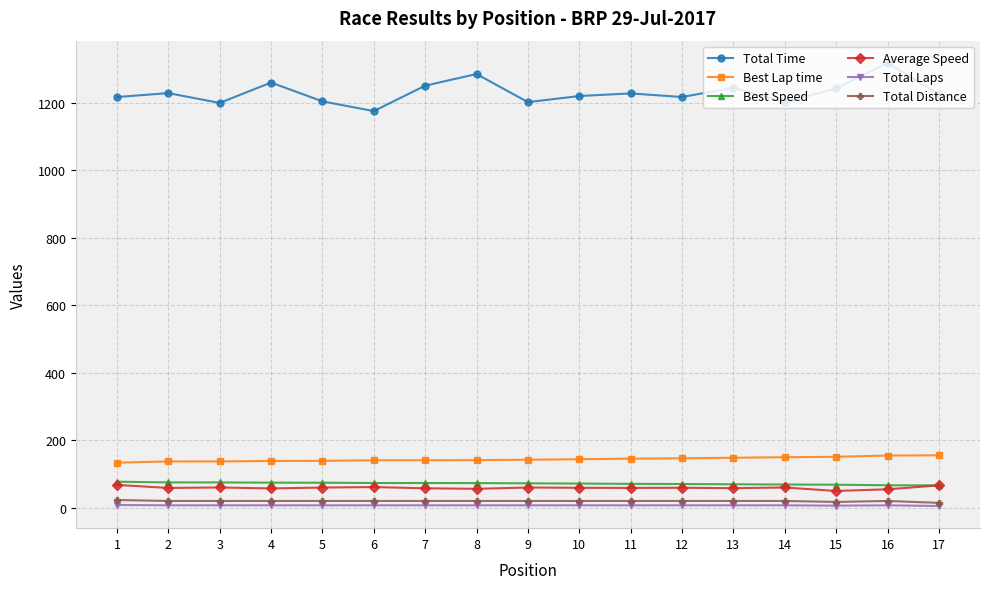

True or false: Best Lap time and Total Distance intersect in this chart.

False